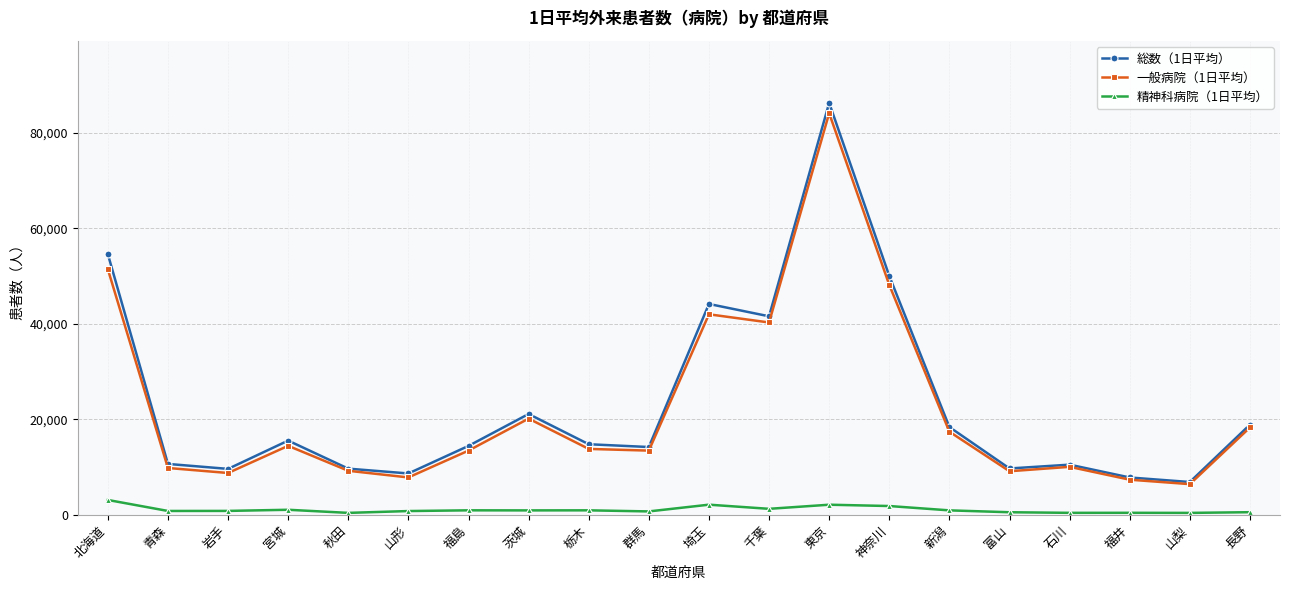

True or false: 一般病院（1日平均） and 精神科病院（1日平均） intersect in this chart.

False